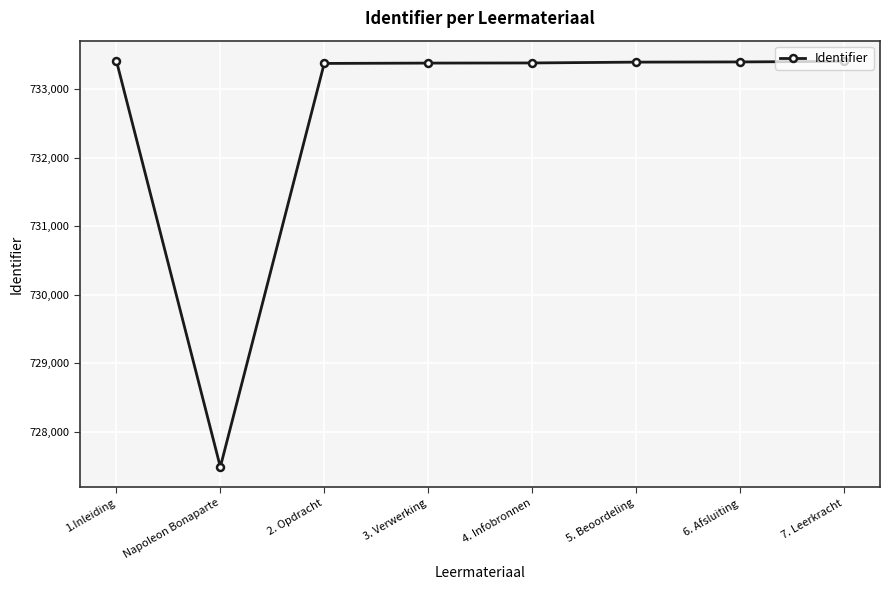

What is the label of the 7th point from the right?

Napoleon Bonaparte